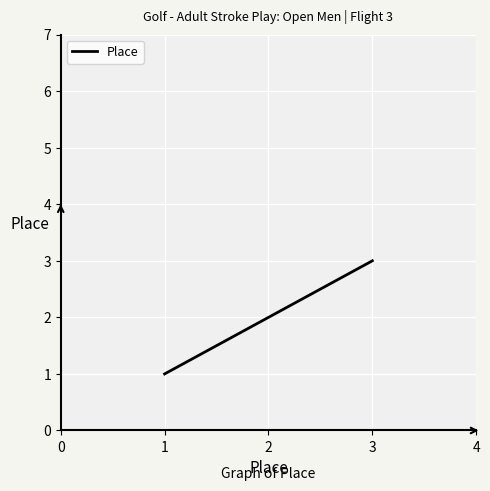

What is the maximum value shown in the chart?

3.0